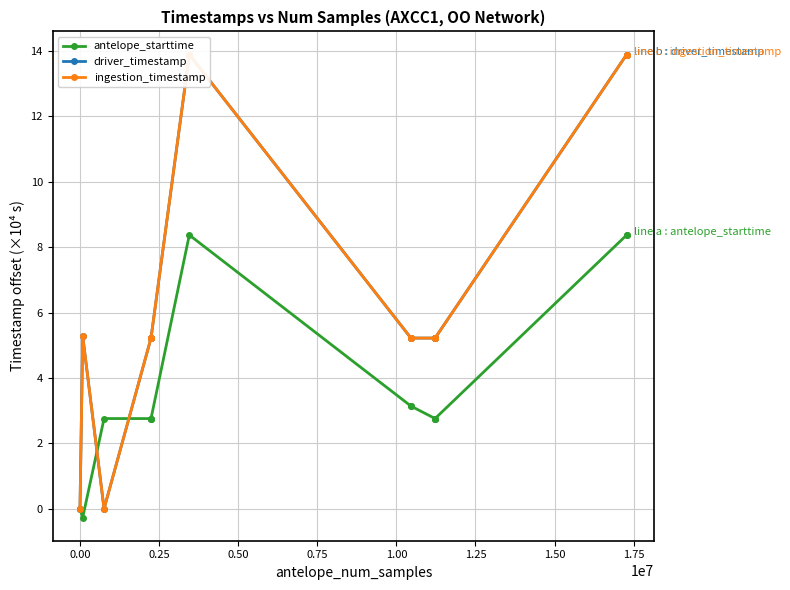

At 0.00, list the series in order from largest to smallest.

driver_timestamp, ingestion_timestamp, antelope_starttime